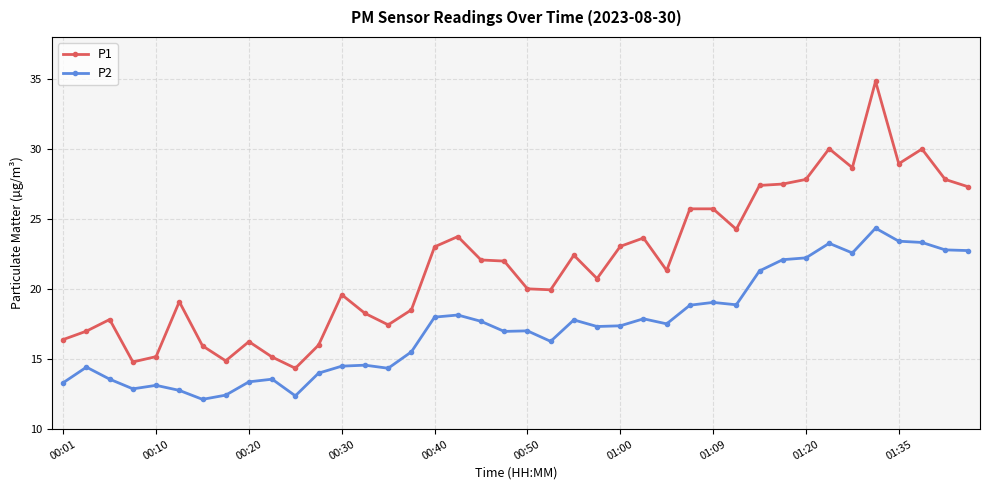

What is the highest value of the P1 series?

34.8